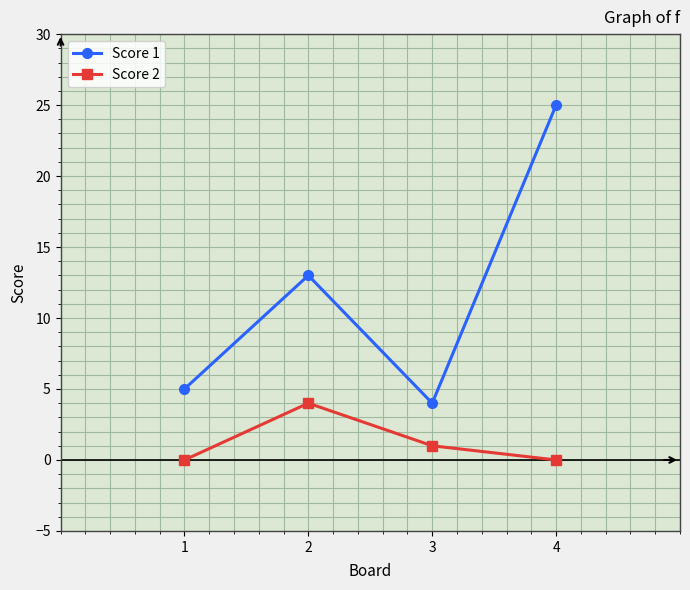

At which category is the sum across all series the highest?

4